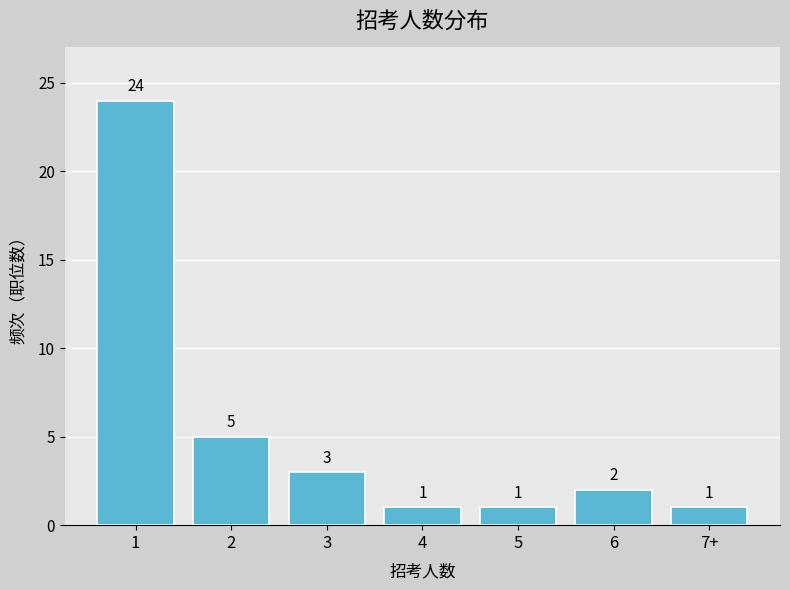

Reading right to left, transcribe all the data shown in this chart.

7+=1	6=2	5=1	4=1	3=3	2=5	1=24